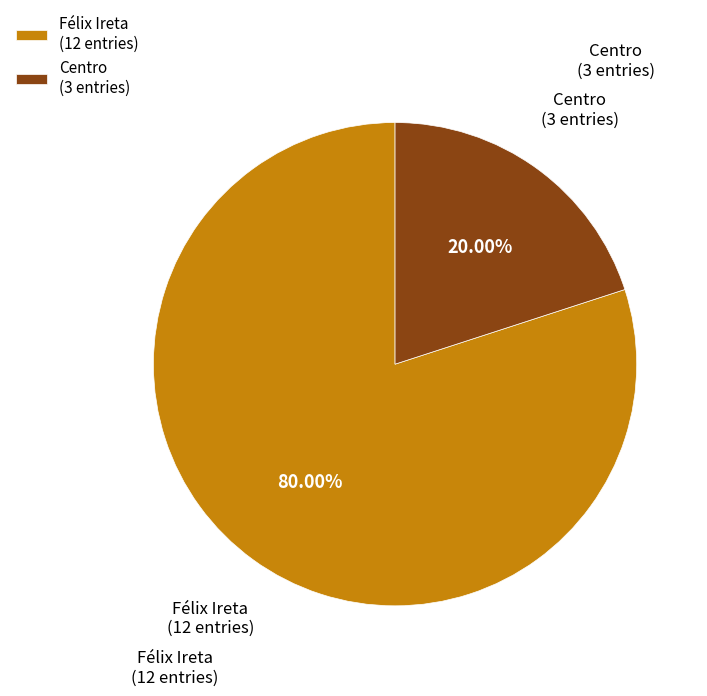

Which category has the smallest portion of the pie?

Centro (3 entries)